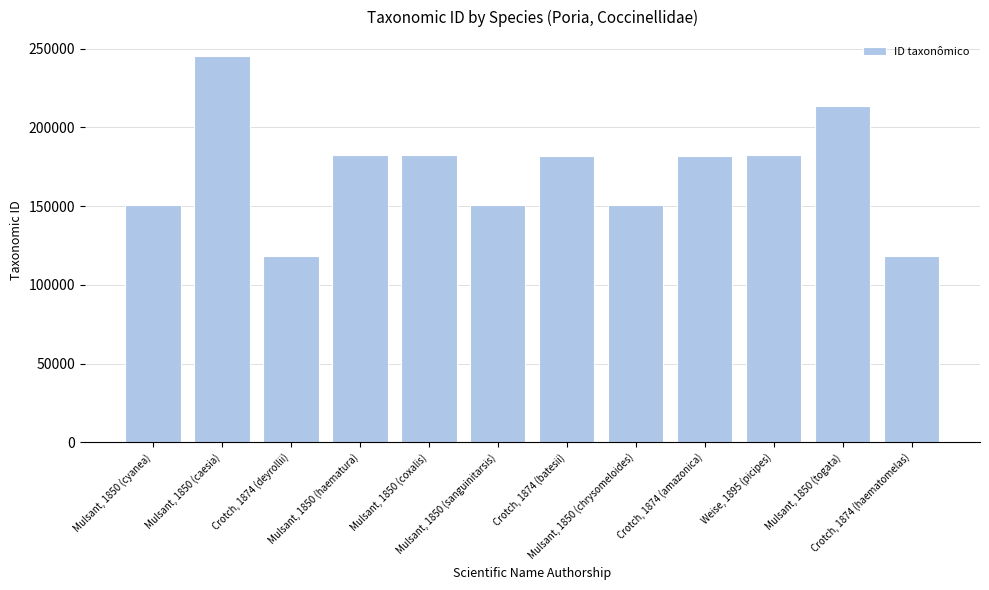

Does the chart contain any negative values?

No